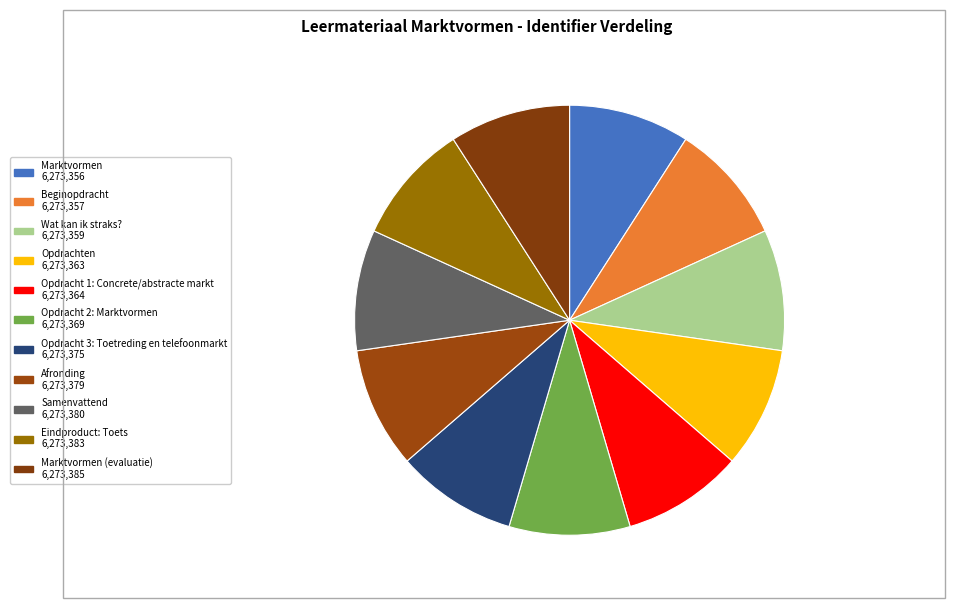

How many segments does this pie chart have?

11